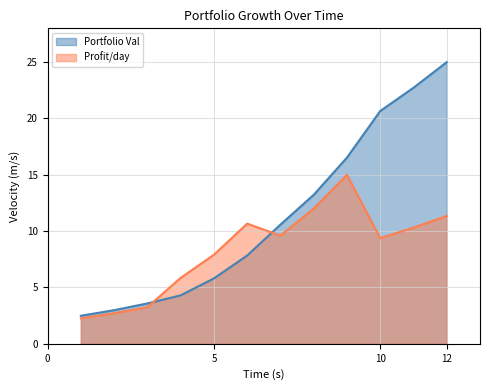

Does the chart have visible grid lines?

Yes